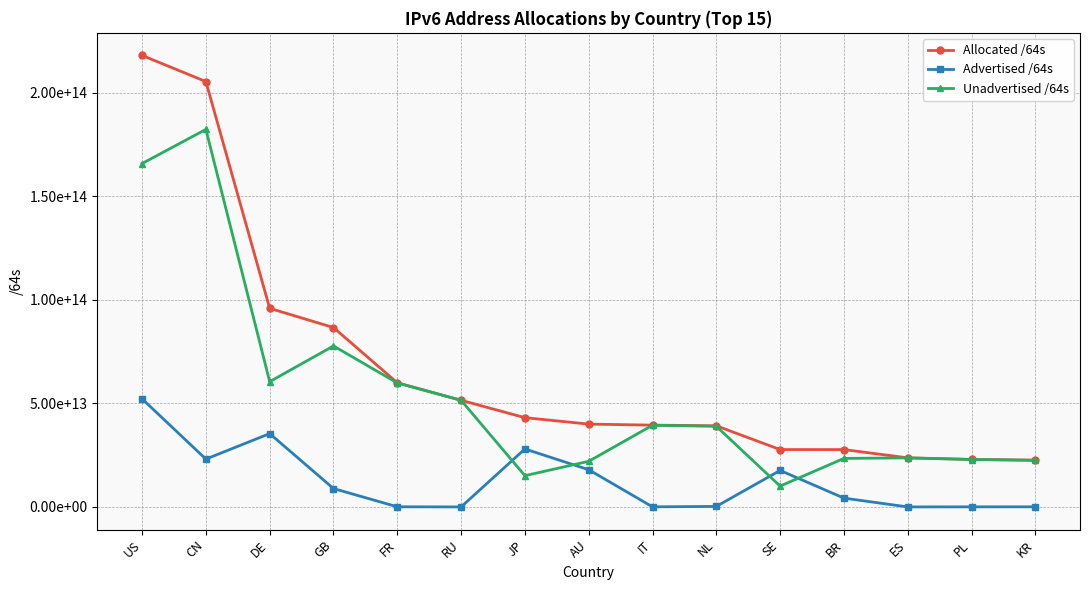

What is the difference between the second highest and second lowest values in the Unadvertised /64s series?

150732638846183